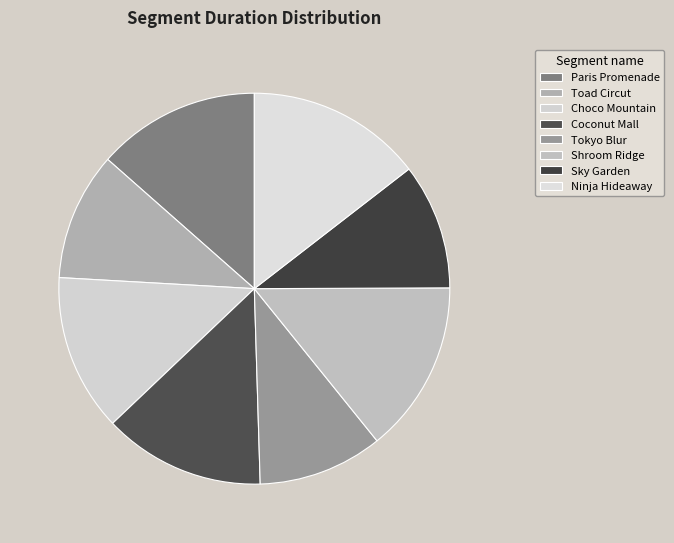

True or false: Coconut Mall accounts for 26% of the total.

False